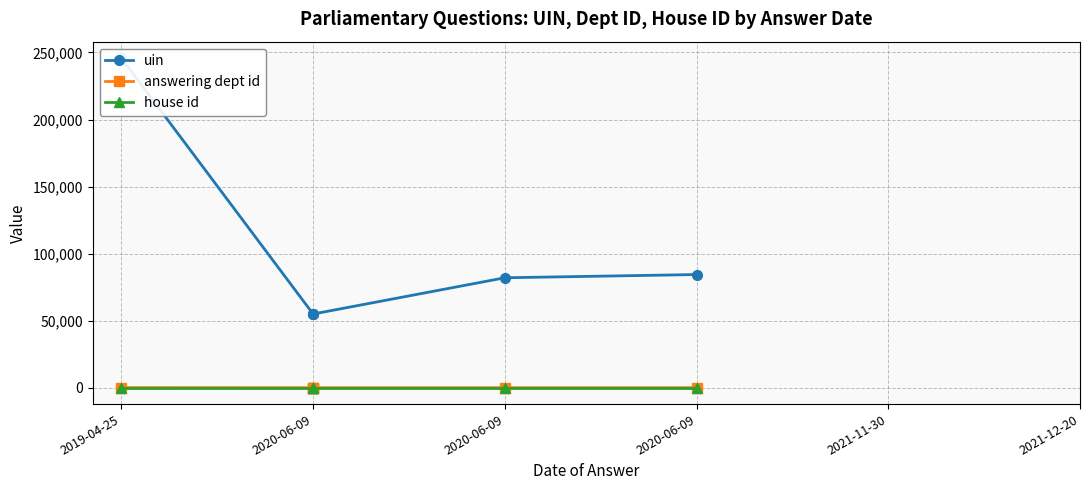

At how many categories does at least one series exceed 145798?

1